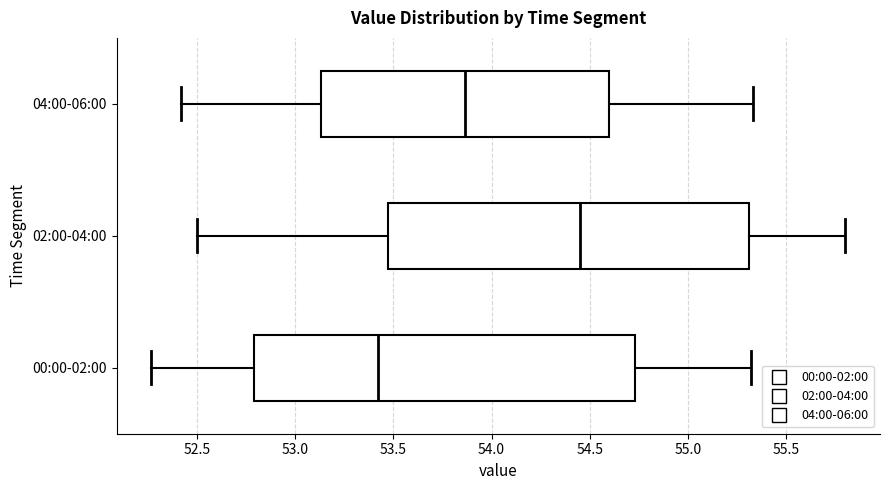

Where does the right whisker of the box for 04:00-06:00 end on the x-axis? The values are not printed on the chart, so give them approximately, as read against the axis.

55.35